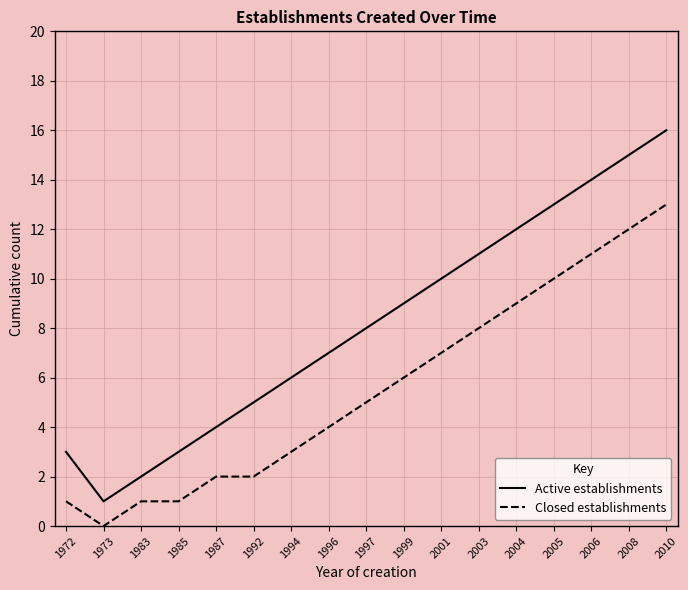

Reading right to left, what are all the values shown in this chart?

Active establishments: 16	15	14	13	12	11	10	9	8	7	6	5	4	3	2	1	3
Closed establishments: 13	12	11	10	9	8	7	6	5	4	3	2	2	1	1	0	1